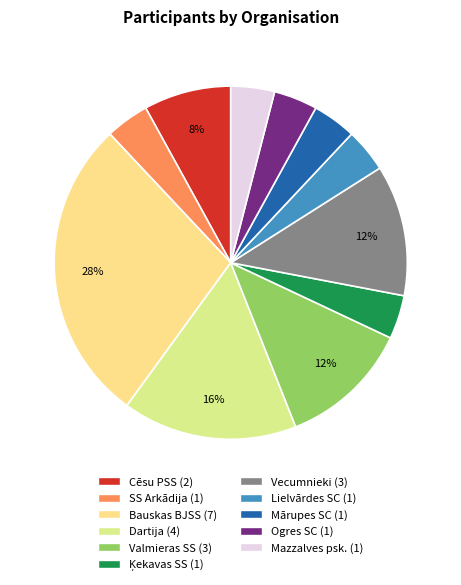

How many segments does this pie chart have?

11